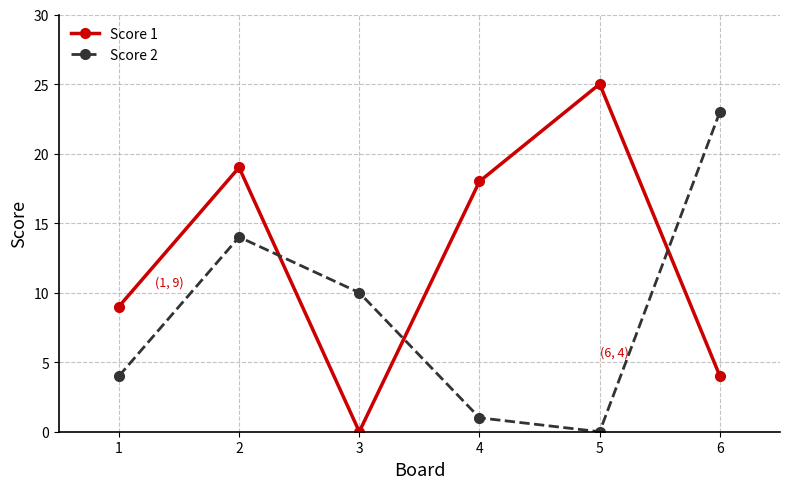

What is the spread (max minus min) of values at 3?

10